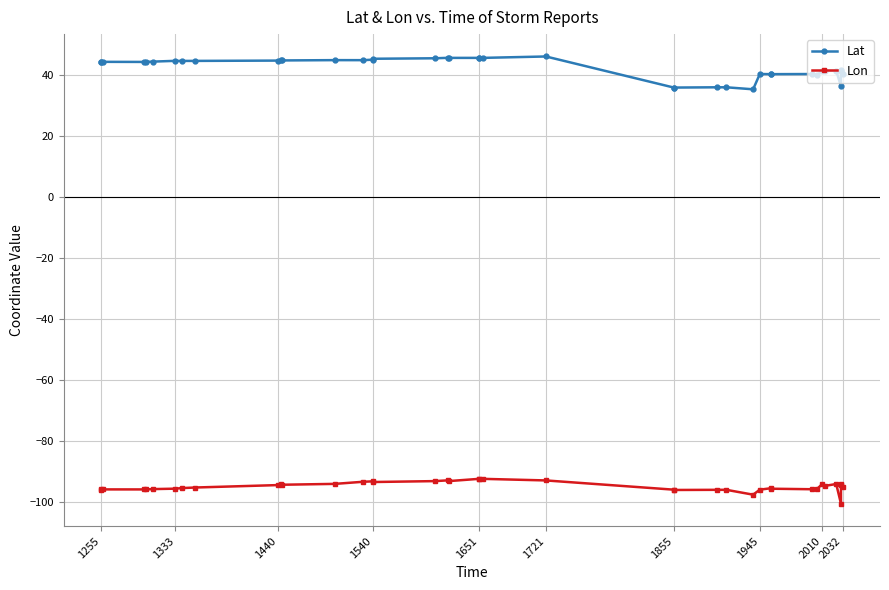

The Lon series shows -32.2 at 1855. True or false?

False